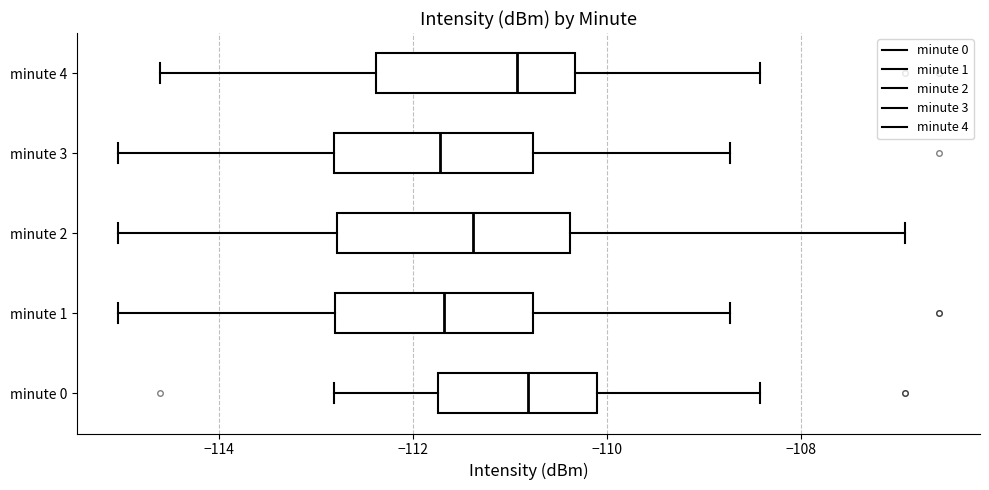

Which box is the widest, from its left edge to its right edge?

minute 2